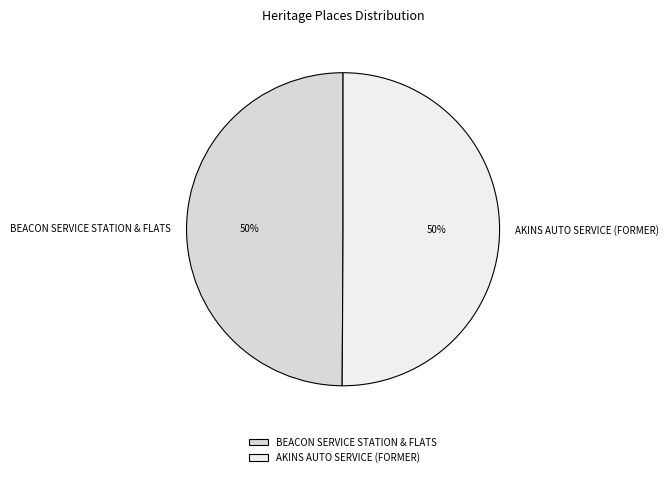

What is the ratio of the value at BEACON SERVICE STATION & FLATS to the value at AKINS AUTO SERVICE (FORMER)?

1.0